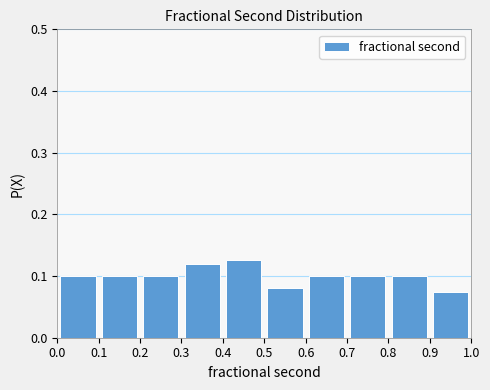

How tall is the bar that spans 0.2 to 0.3 on the x-axis? The values are not printed on the chart, so give them approximately, as read against the axis.

0.10